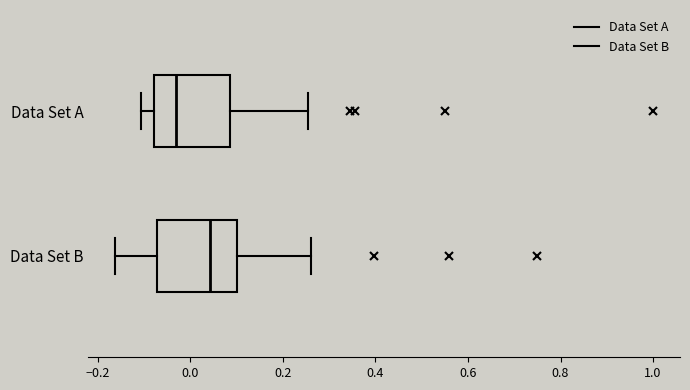

Reading bottom to top, transcribe this box plot: for each box, give where its median line is, the range the box spans, and where its two whiskers end, as read against the x-axis. The values are not printed on the chart, so give them approximately, as read against the axis.

Data Set B: median 0.04, box -0.08 to 0.10, whiskers -0.16 to 0.26
Data Set A: median -0.02, box -0.08 to 0.08, whiskers -0.10 to 0.26